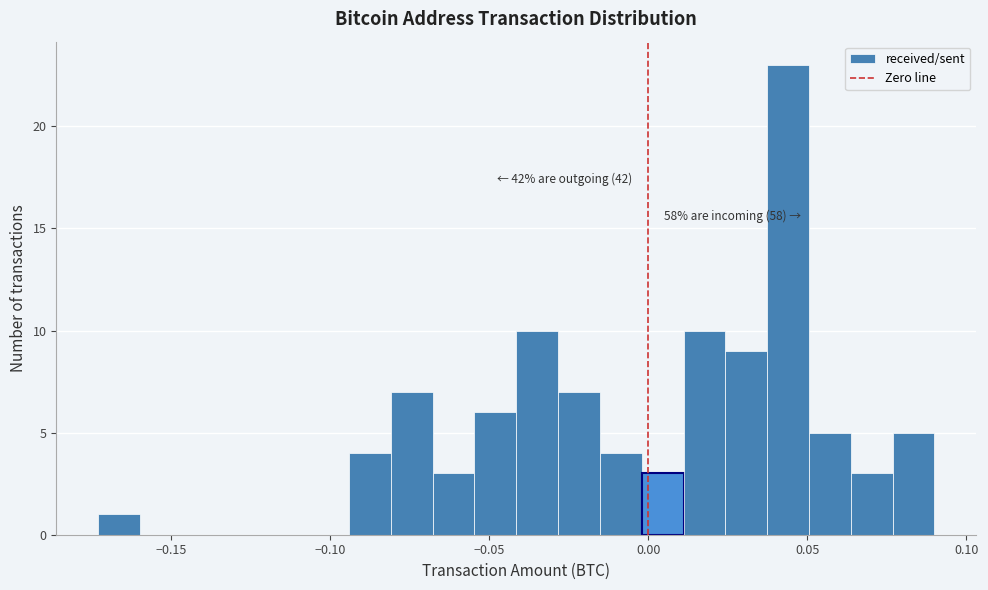

Read against the x-axis, roughly where is the centre of the tallest bar?

0.045